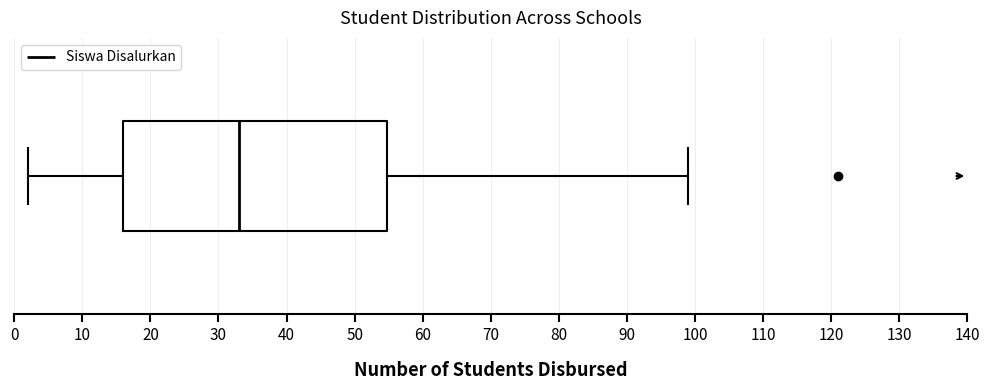

Transcribe this box plot: give where the median line is, the range the box spans, and where the two whiskers end, as read against the x-axis. The values are not printed on the chart, so give them approximately, as read against the axis.

median 33, box 16 to 55, whiskers 2 to 99